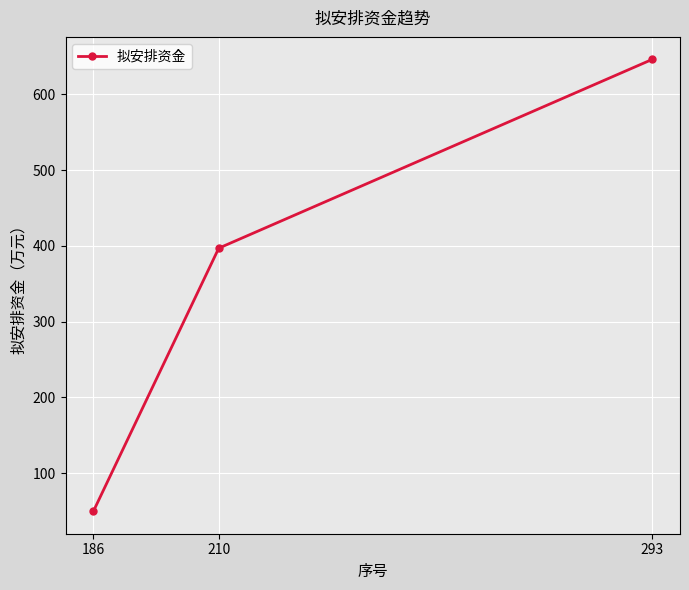

What is the approximate value at 210, to the nearest 50?

400